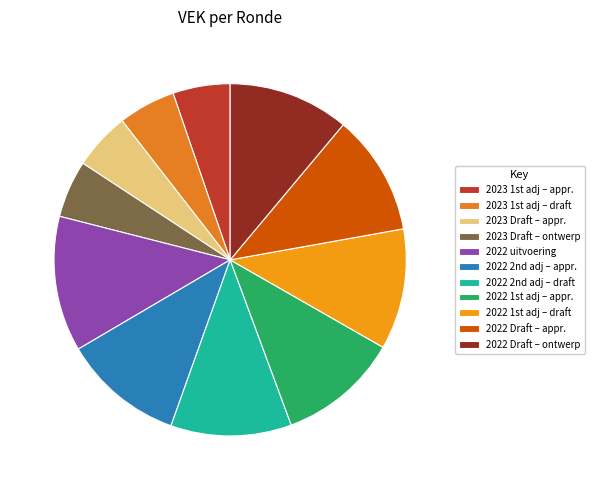

Is there a majority slice in this chart?

No